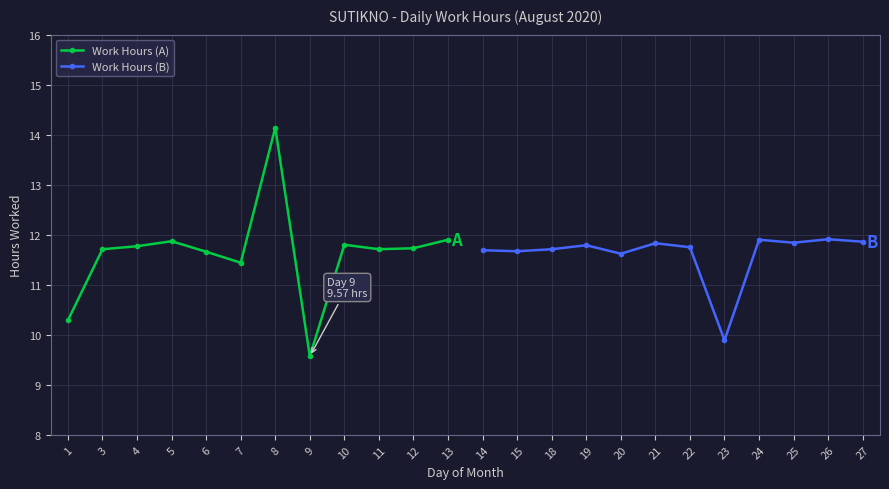

Is it true that Work Hours (B) equals 11.8 at 25?

True